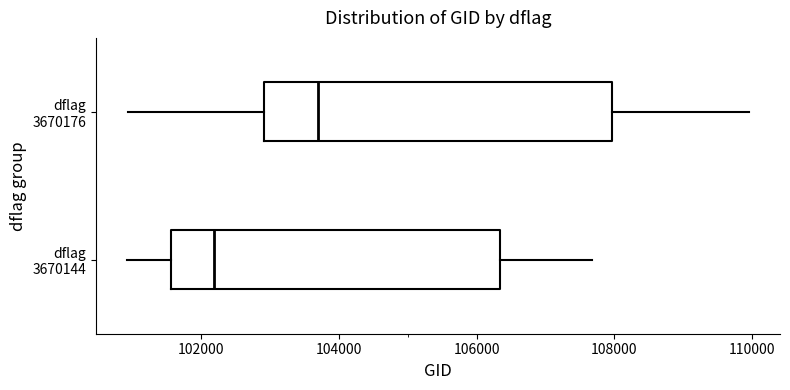

Which box has the furthest to the left median line?

dflag 3670144